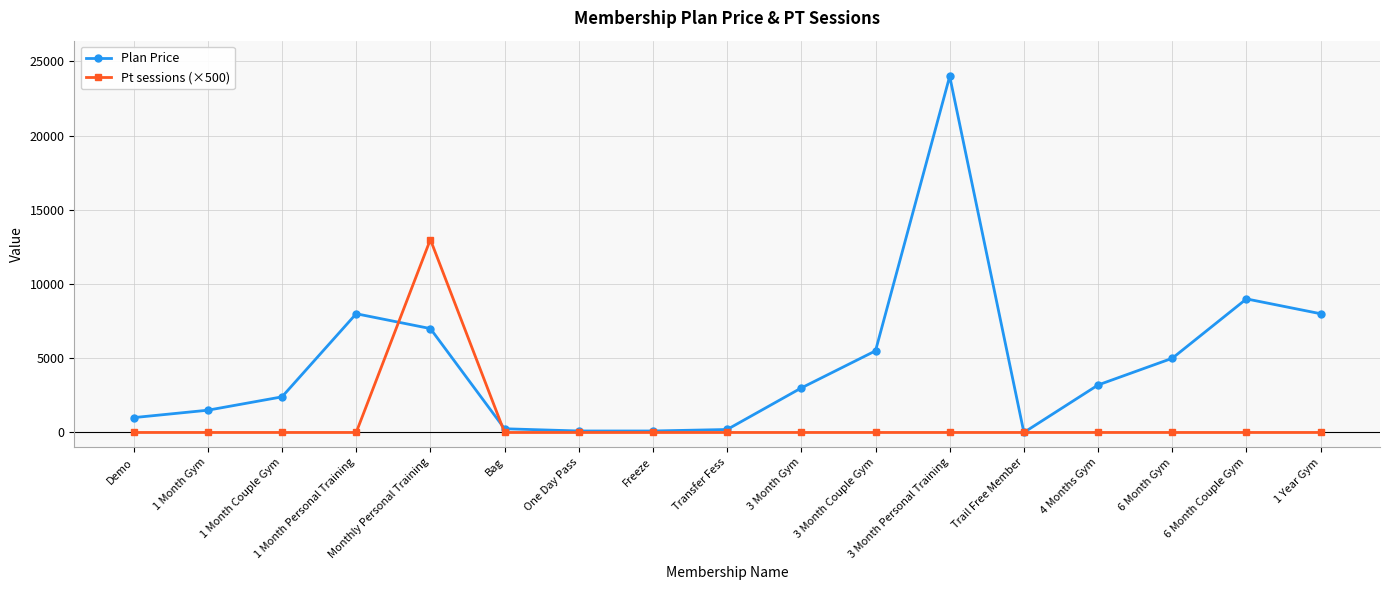

What is the label of the 10th point from the left?

3 Month Gym